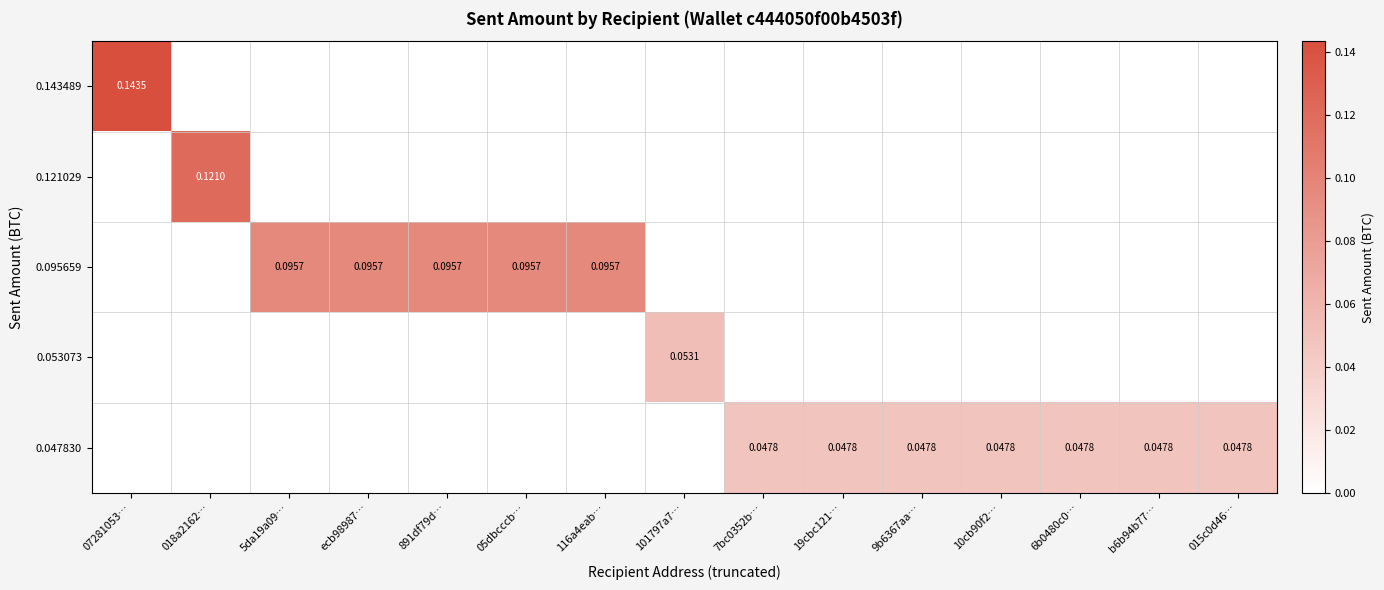

Is it true that 0.047830 equals 0.1 at 015c0d46…?

False